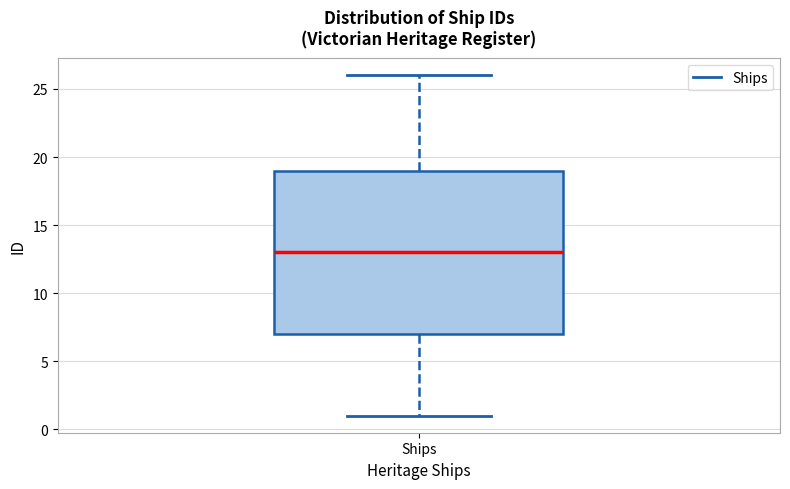

Read this box plot against the y-axis: the position of the median line, the range covered by the box, and the ends of both whiskers. The values are not printed on the chart, so give them approximately, as read against the axis.

median 13, box 7 to 19, whiskers 1 to 26